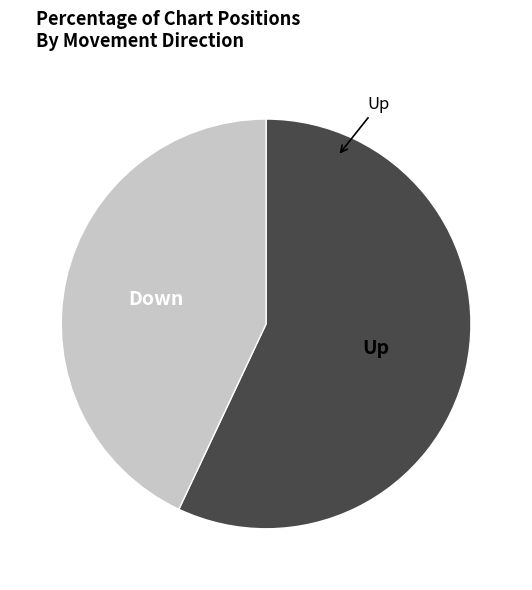

Does any single category account for the majority?

Yes